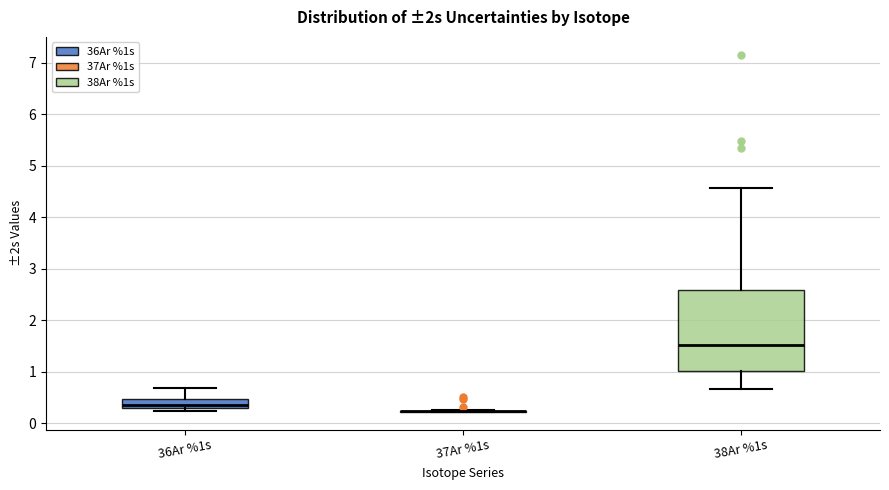

Which box is the tallest, from its lower edge to its upper edge?

38Ar %1s